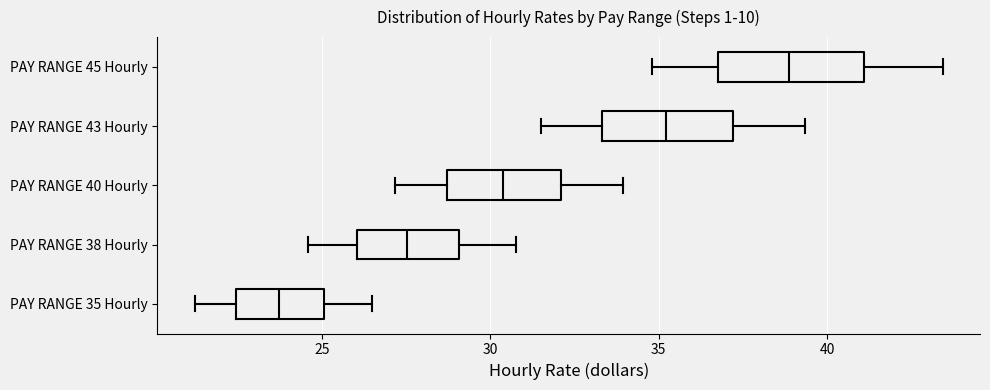

Reading bottom to top, read every box against the x-axis: the position of its median line, the range the box covers, and the ends of its whiskers. The values are not printed on the chart, so give them approximately, as read against the axis.

PAY RANGE 35 Hourly: median 23.5, box 22.5 to 25.0, whiskers 21.0 to 26.5
PAY RANGE 38 Hourly: median 27.5, box 26.0 to 29.0, whiskers 24.5 to 31.0
PAY RANGE 40 Hourly: median 30.5, box 28.5 to 32.0, whiskers 27.0 to 34.0
PAY RANGE 43 Hourly: median 35.0, box 33.5 to 37.0, whiskers 31.5 to 39.5
PAY RANGE 45 Hourly: median 39.0, box 37.0 to 41.0, whiskers 35.0 to 43.5